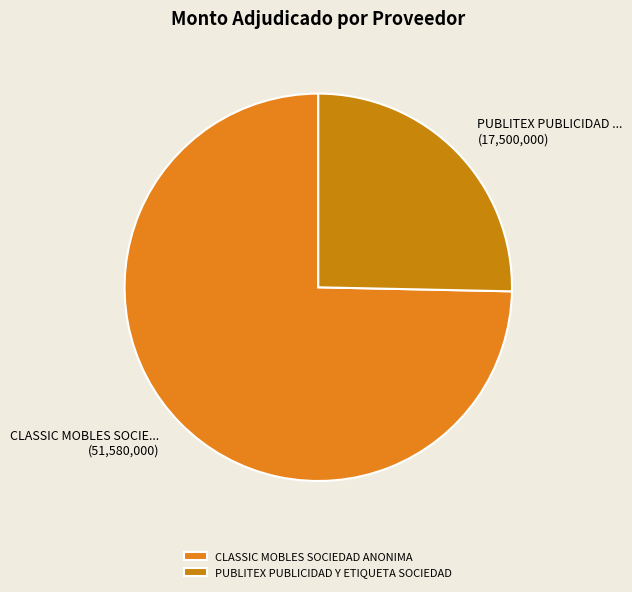

How many segments does this pie chart have?

2